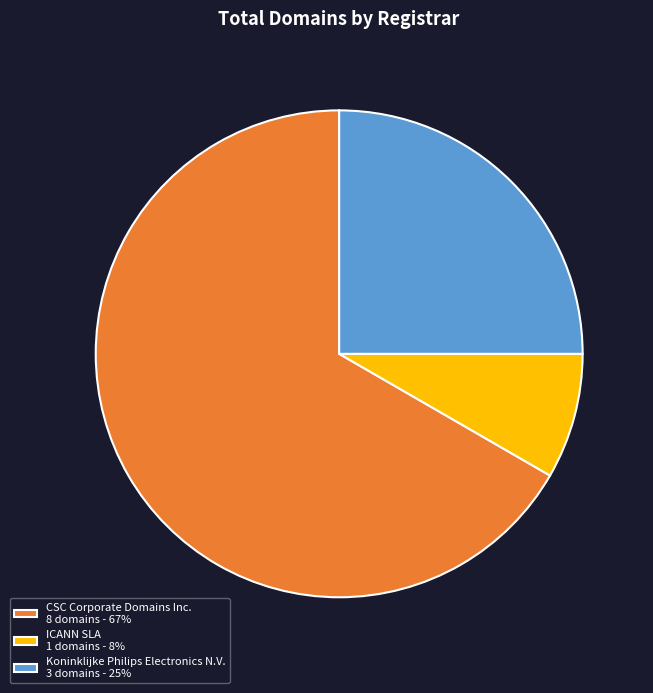

Rank the categories by value from highest to lowest.

CSC Corporate Domains Inc. 8 domains - 67%, Koninklijke Philips Electronics N.V. 3 domains - 25%, ICANN SLA 1 domains - 8%